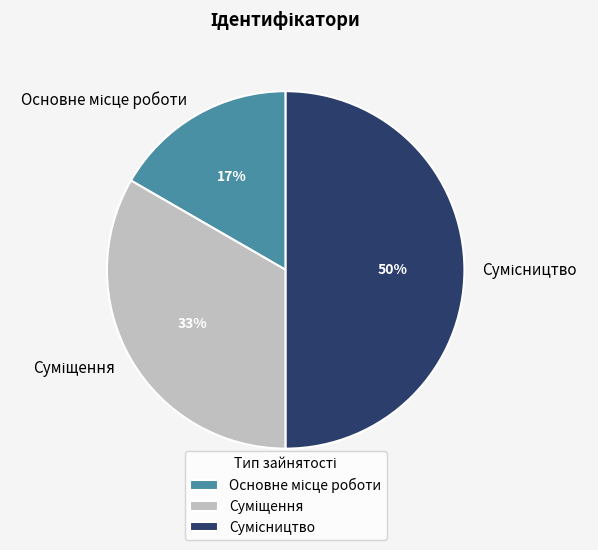

How many segments does this pie chart have?

3